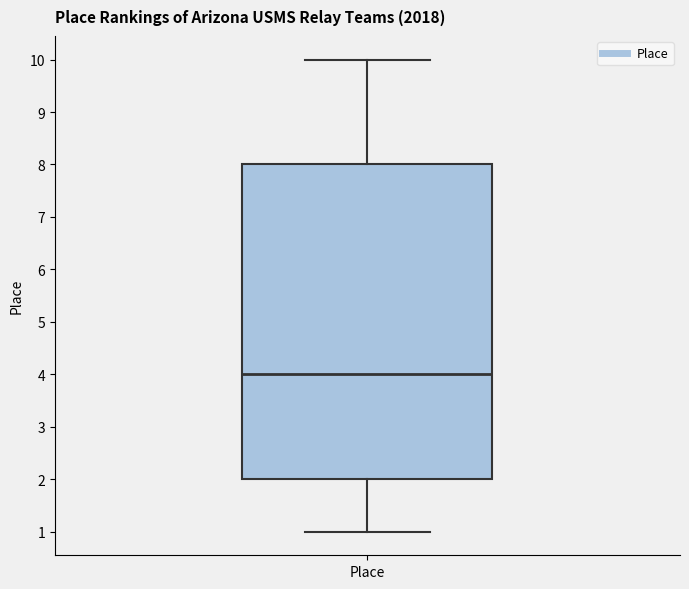

Where does the median line of the box for Place sit on the y-axis? The values are not printed on the chart, so give them approximately, as read against the axis.

4